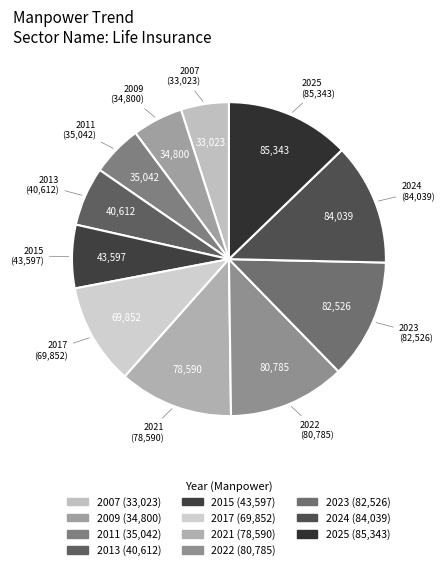

True or false: 2011 accounts for 5% of the total.

True